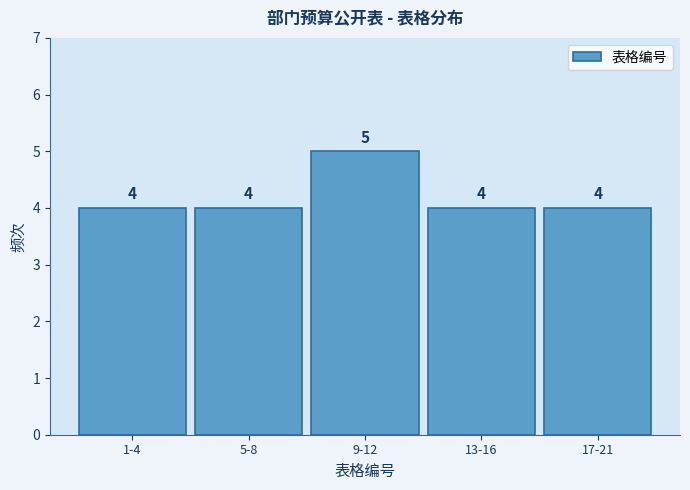

Reading left to right, extract all data points from this chart.

1-4=4	5-8=4	9-12=5	13-16=4	17-21=4